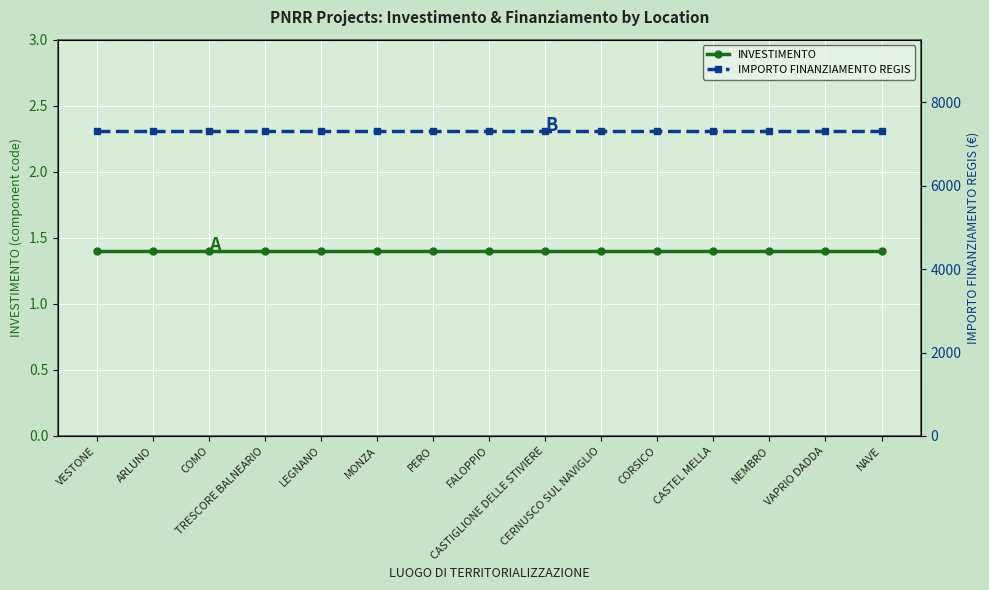

Reading left to right, list all the values displayed in this chart.

INVESTIMENTO: VESTONE=1.4	ARLUNO=1.4	COMO=1.4	TRESCORE BALNEARIO=1.4	LEGNANO=1.4	MONZA=1.4	PERO=1.4	FALOPPIO=1.4	CASTIGLIONE DELLE STIVIERE=1.4	CERNUSCO SUL NAVIGLIO=1.4	CORSICO=1.4	CASTEL MELLA=1.4	NEMBRO=1.4	VAPRIO DADDA=1.4	NAVE=1.4
IMPORTO FINANZIAMENTO REGIS: VESTONE=7301.0	ARLUNO=7301.0	COMO=7301.0	TRESCORE BALNEARIO=7301.0	LEGNANO=7301.0	MONZA=7301.0	PERO=7301.0	FALOPPIO=7301.0	CASTIGLIONE DELLE STIVIERE=7301.0	CERNUSCO SUL NAVIGLIO=7301.0	CORSICO=7301.0	CASTEL MELLA=7301.0	NEMBRO=7301.0	VAPRIO DADDA=7301.0	NAVE=7301.0